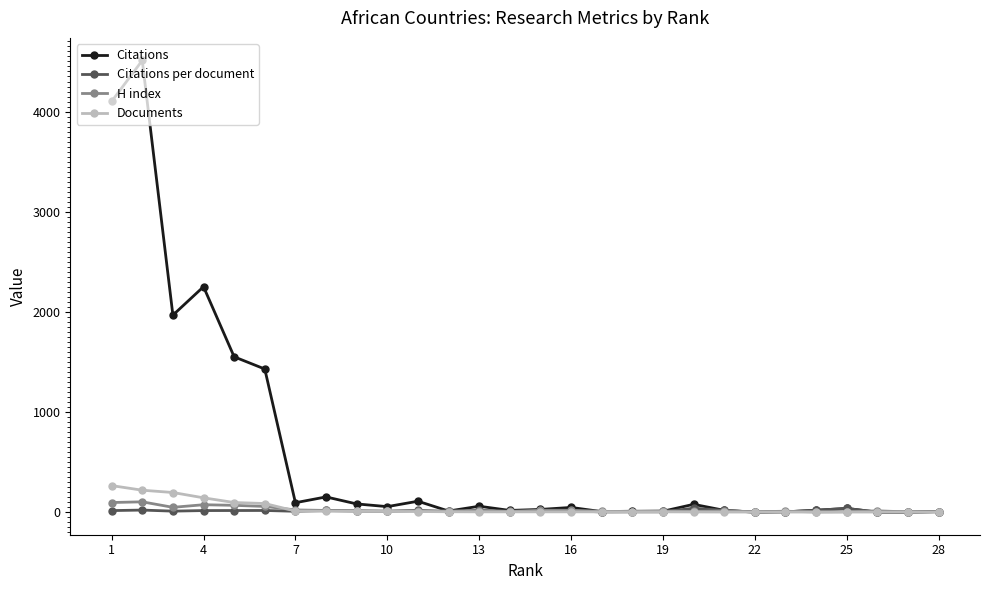

Which series has the largest range (max minus min)?

Citations